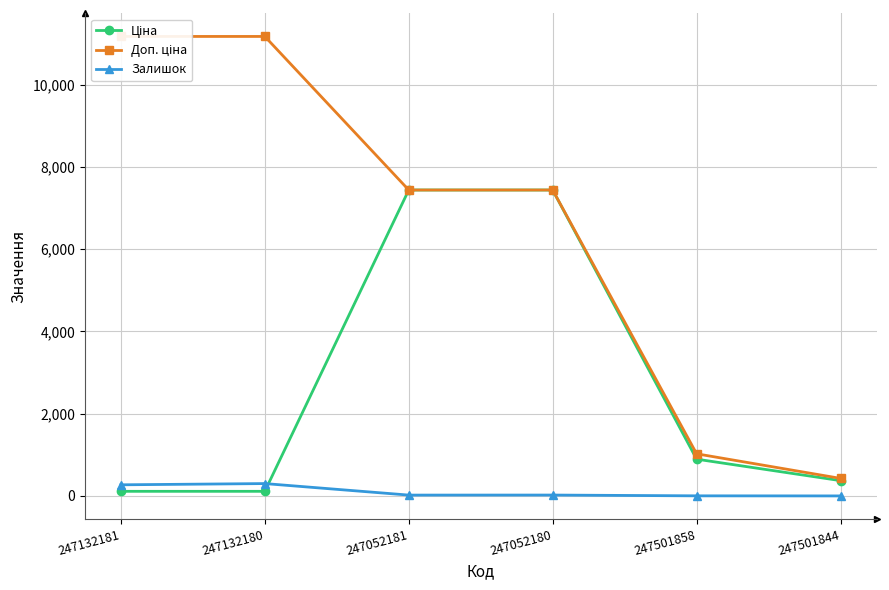

The Залишок series shows 21.0 at 247052180. True or false?

True